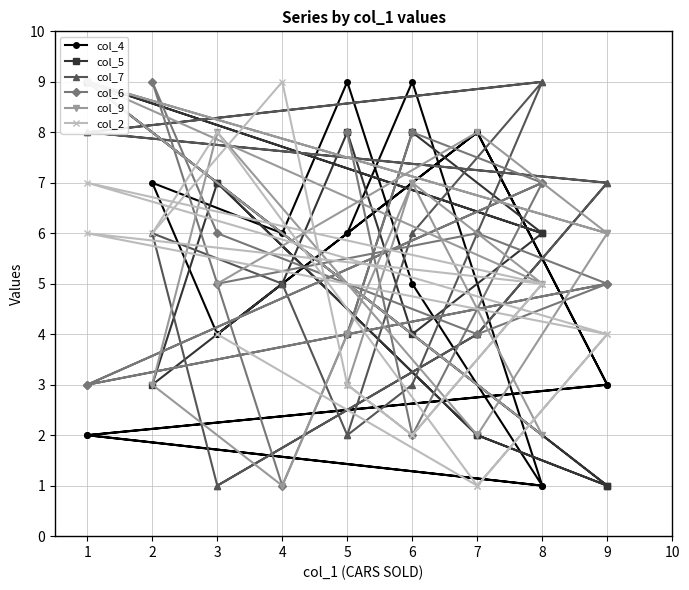

Does the chart display data point markers on the line(s)?

Yes